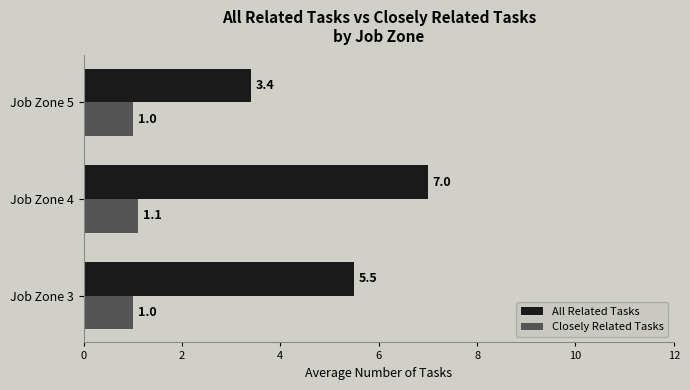

How many series are shown in this chart?

2